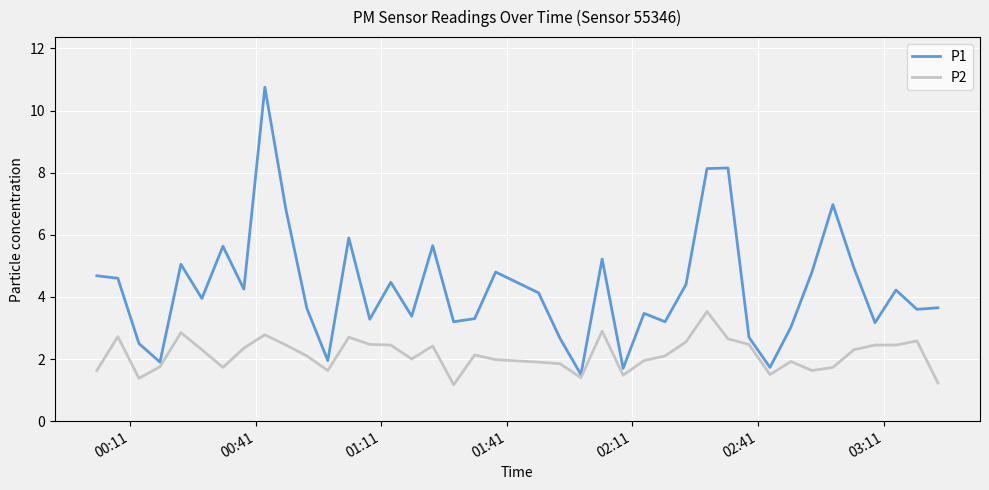

True or false: P2 and P1 intersect in this chart.

False